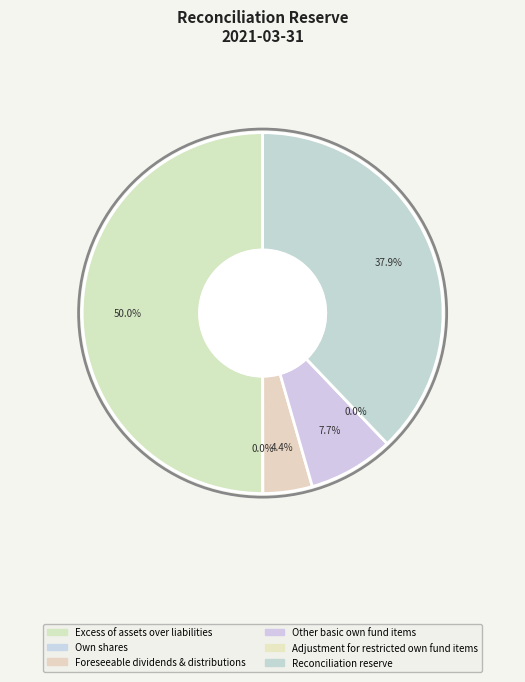

Which slice is the largest?

Excess of assets over liabilities